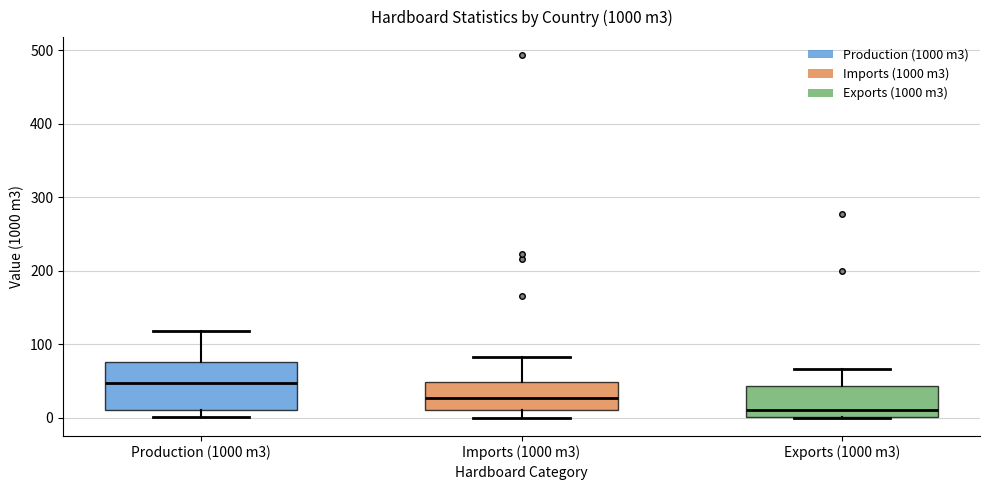

Reading left to right, read every box against the y-axis: the position of its median line, the range the box covers, and the ends of its whiskers. The values are not printed on the chart, so give them approximately, as read against the axis.

Production (1000 m3): median 50, box 10 to 80, whiskers 0 to 120
Imports (1000 m3): median 30, box 10 to 50, whiskers 0 to 80
Exports (1000 m3): median 10, box 0 to 40, whiskers 0 to 70